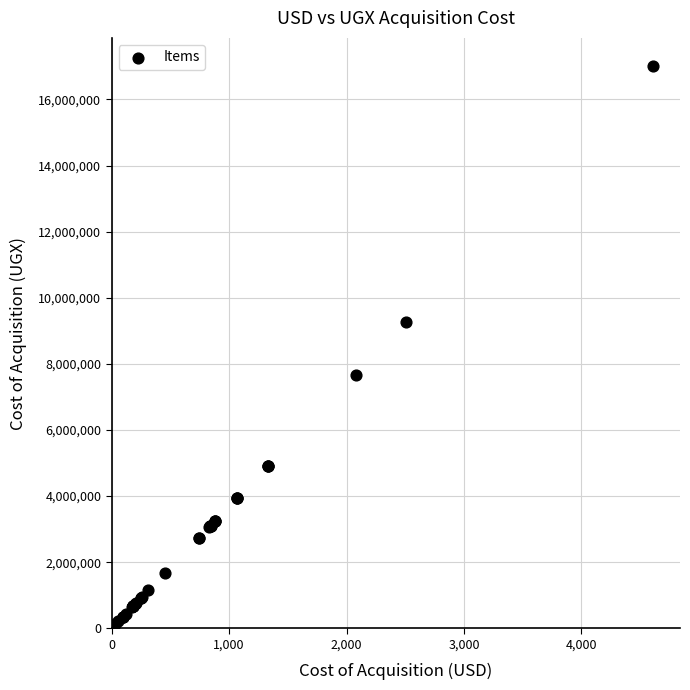

What Y value in the scatter plot is closest to 8565061?

9252195.3